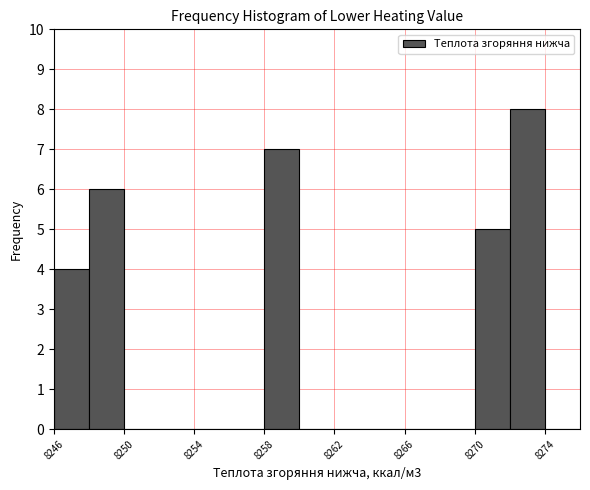

Over which range of the x-axis is the bar tallest?

8272 to 8274